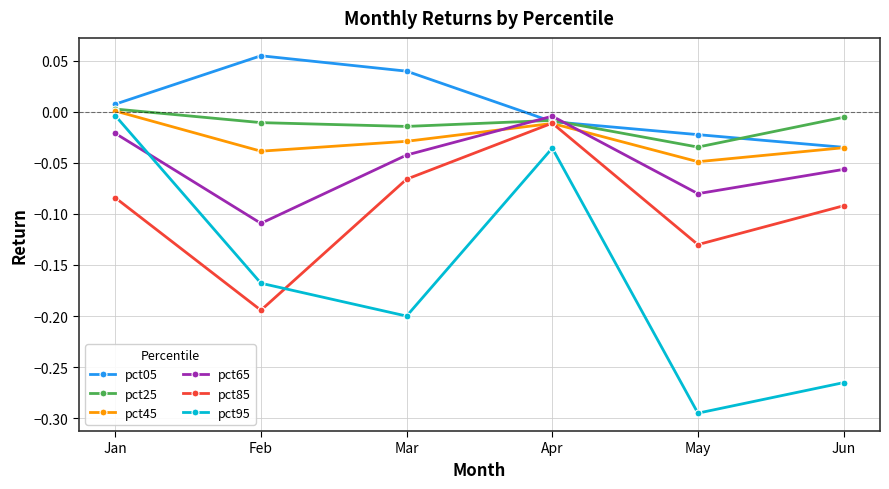

True or false: pct25 has a value of -0.0 at Mar.

True